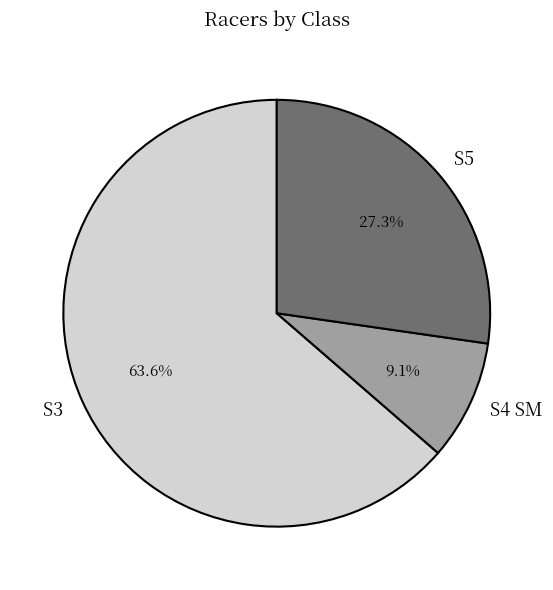

To the nearest percent, what portion does S5 represent?

27%